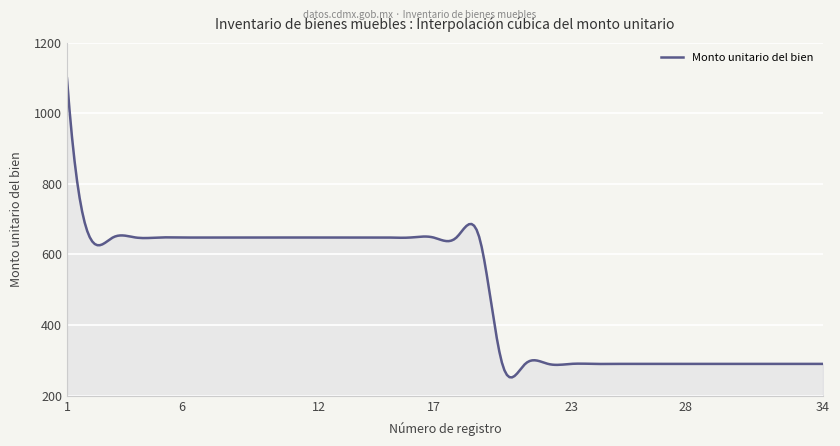

True or false: the data has more than 1 interior local peaks.

True